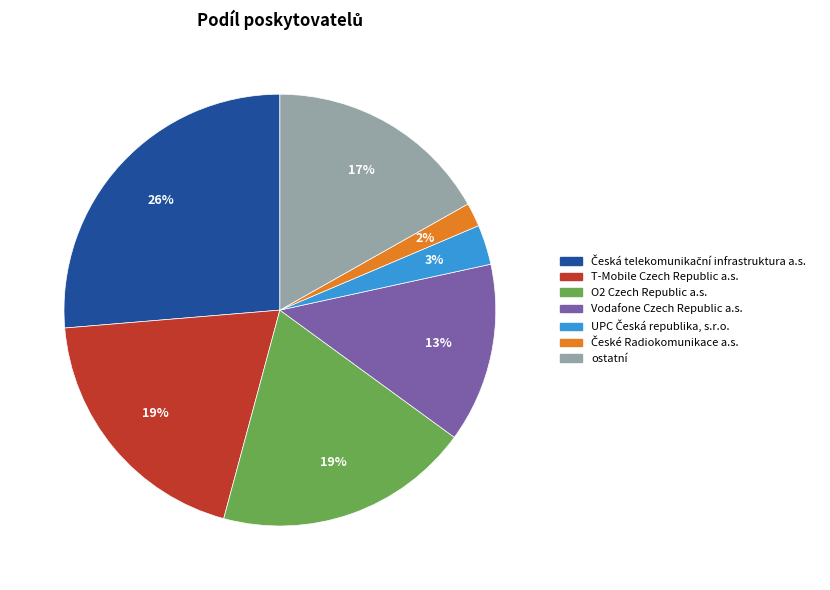

Combined, do O2 Czech Republic a.s. and ostatní account for over 50%?

No